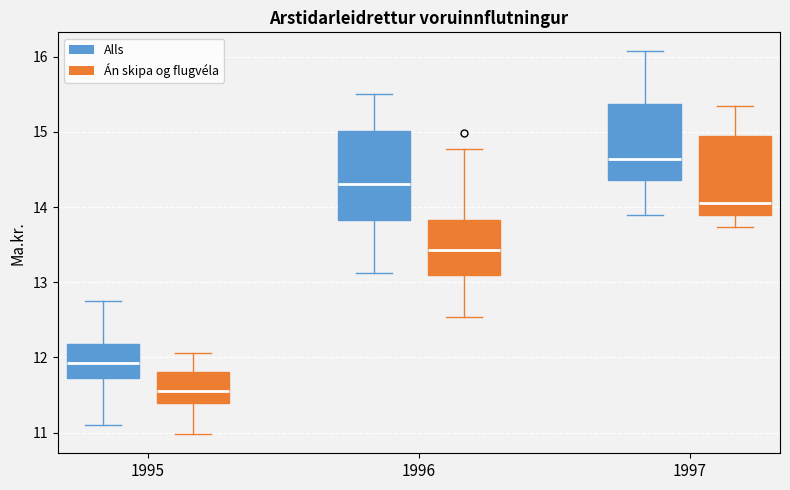

Which box is the tallest, from its lower edge to its upper edge?

1996 (Alls)